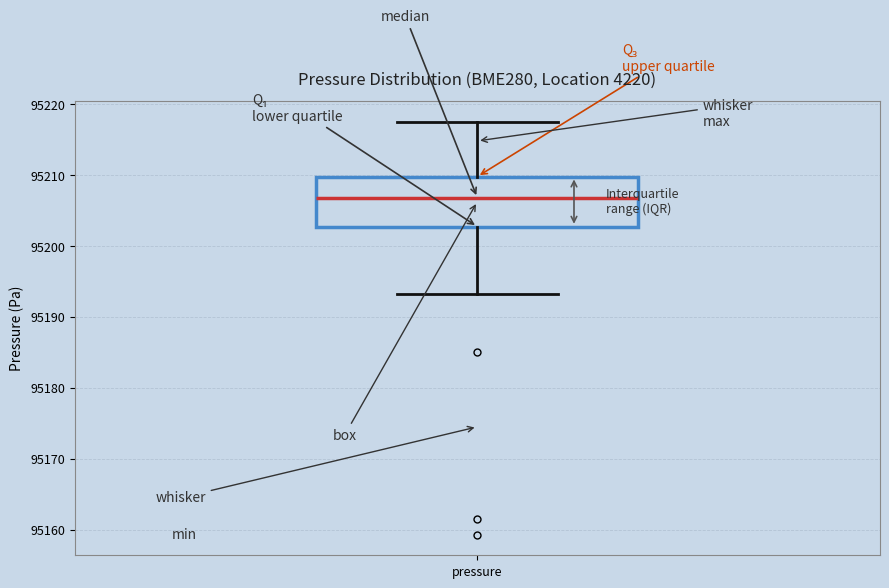

Where is the upper edge of the box for pressure on the y-axis? The values are not printed on the chart, so give them approximately, as read against the axis.

95210